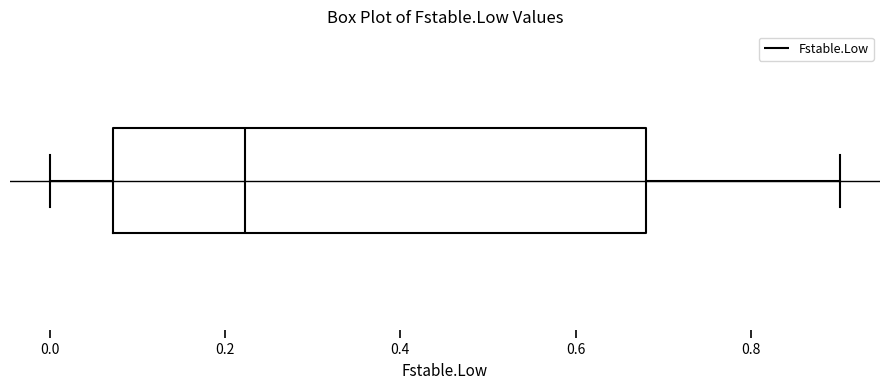

Where is the left edge of the box on the x-axis? The values are not printed on the chart, so give them approximately, as read against the axis.

0.08